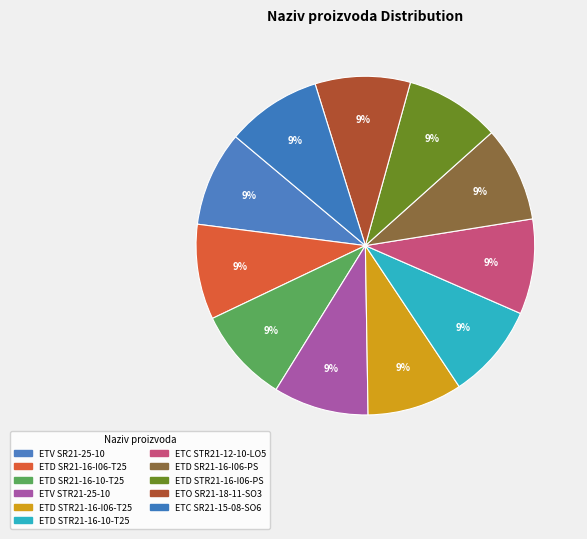

How much of the chart is everything except ETD SR21-16-10-T25?

90.9%